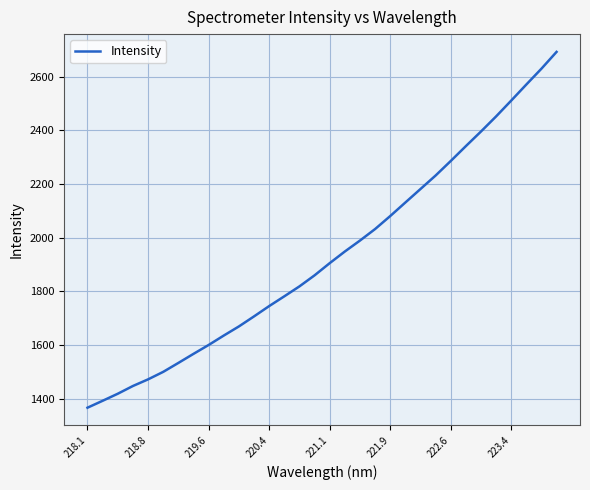

How many lines are shown in the chart?

1